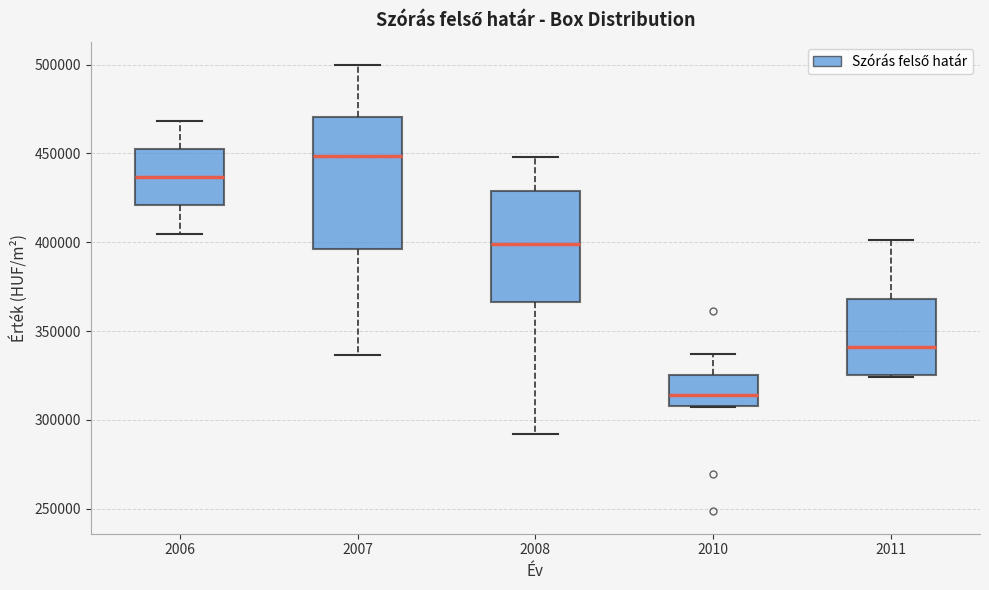

Reading left to right, transcribe this box plot: for each box, give where its median line is, the range the box spans, and where its two whiskers end, as read against the y-axis. The values are not printed on the chart, so give them approximately, as read against the axis.

2006: median 435000, box 420000 to 455000, whiskers 405000 to 470000
2007: median 450000, box 395000 to 470000, whiskers 335000 to 500000
2008: median 400000, box 365000 to 430000, whiskers 290000 to 450000
2010: median 315000, box 310000 to 325000, whiskers 305000 to 335000
2011: median 340000, box 325000 to 370000, whiskers 325000 to 400000